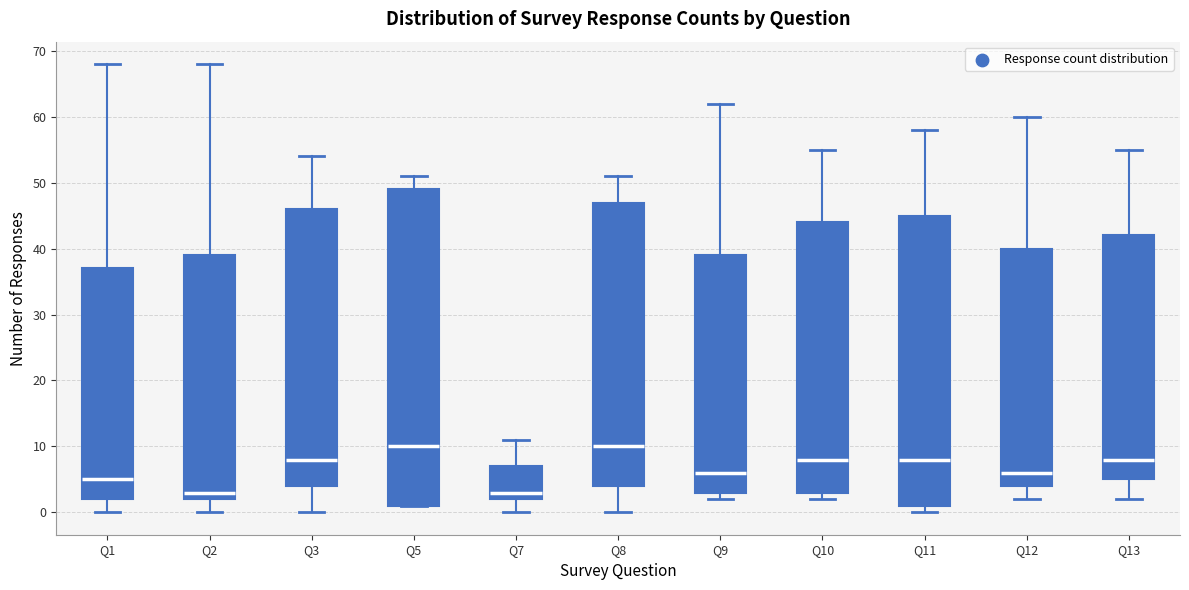

Comparing the boxes themselves (not the whiskers), which one is the tallest?

Q5